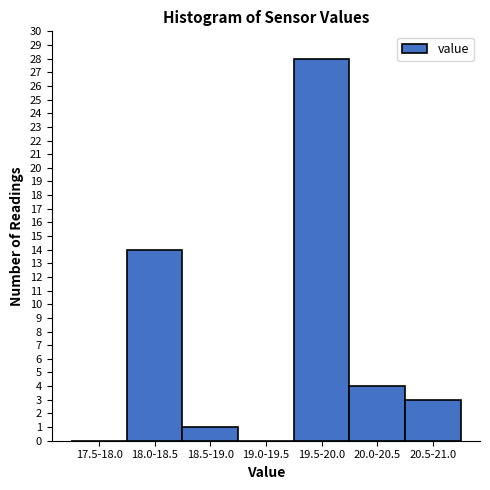

Reading left to right, extract all data points from this chart.

17.5-18.0=0	18.0-18.5=14	18.5-19.0=1	19.0-19.5=0	19.5-20.0=28	20.0-20.5=4	20.5-21.0=3